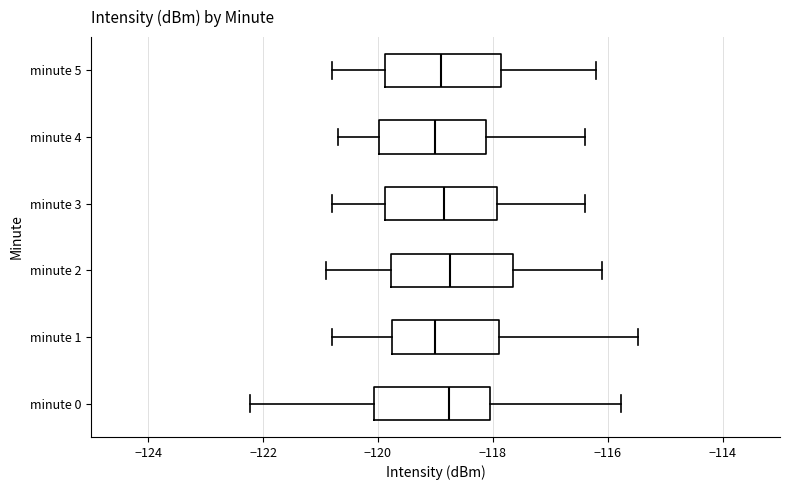

Reading bottom to top, transcribe this box plot: for each box, give where its median line is, the range the box spans, and where its two whiskers end, as read against the x-axis. The values are not printed on the chart, so give them approximately, as read against the axis.

minute 0: median -118.8, box -120.0 to -118.0, whiskers -122.2 to -115.8
minute 1: median -119.0, box -119.8 to -117.8, whiskers -120.8 to -115.4
minute 2: median -118.8, box -119.8 to -117.6, whiskers -120.8 to -116.0
minute 3: median -118.8, box -119.8 to -118.0, whiskers -120.8 to -116.4
minute 4: median -119.0, box -120.0 to -118.2, whiskers -120.6 to -116.4
minute 5: median -118.8, box -119.8 to -117.8, whiskers -120.8 to -116.2